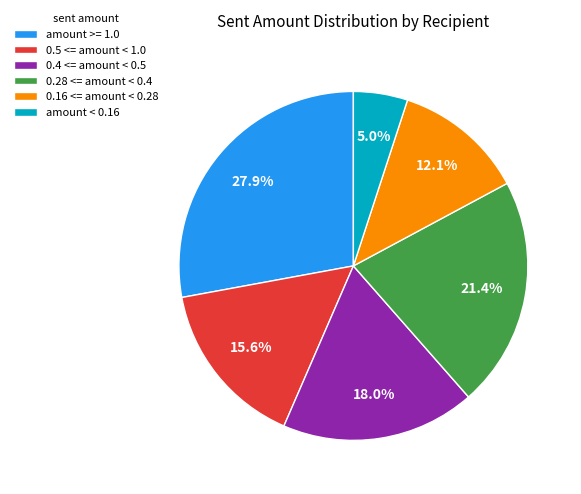

Is the sum of 0.28 <= amount < 0.4 and 0.16 <= amount < 0.28 greater than half?

No